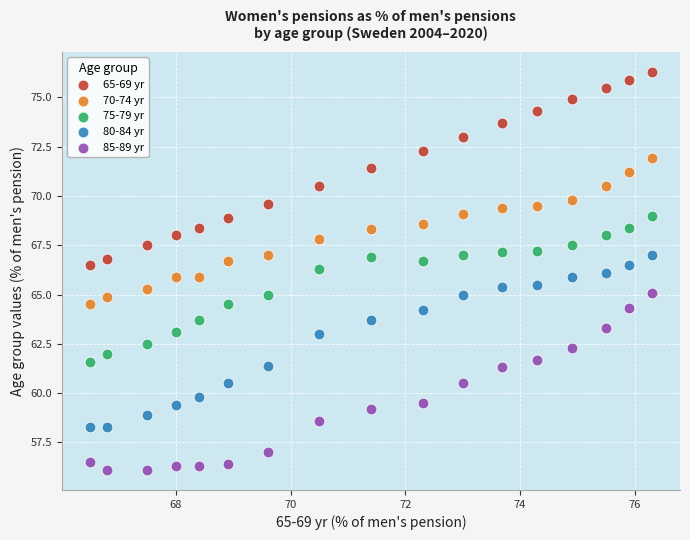

Across all data points, what is the range of Y values (max minus min)?

20.2